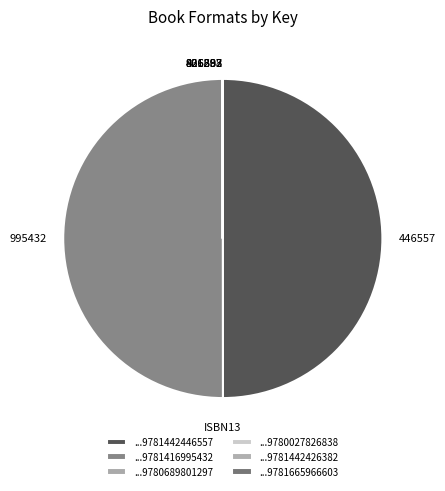

Is the sum of 995432 and 446557 greater than half?

Yes